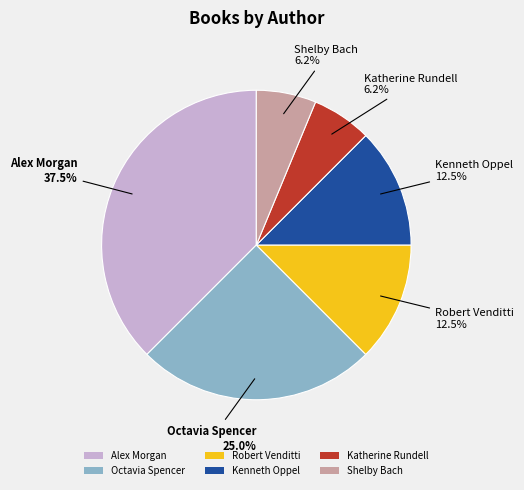

What portion of the pie excludes Kenneth Oppel?

87.5%